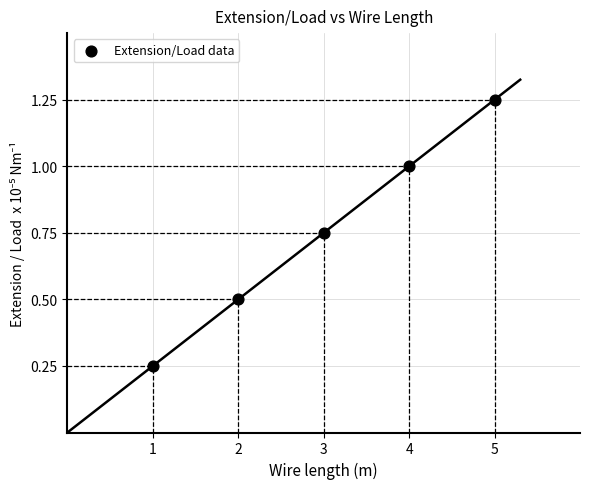

What is the range of X values (max minus min)?

4.0